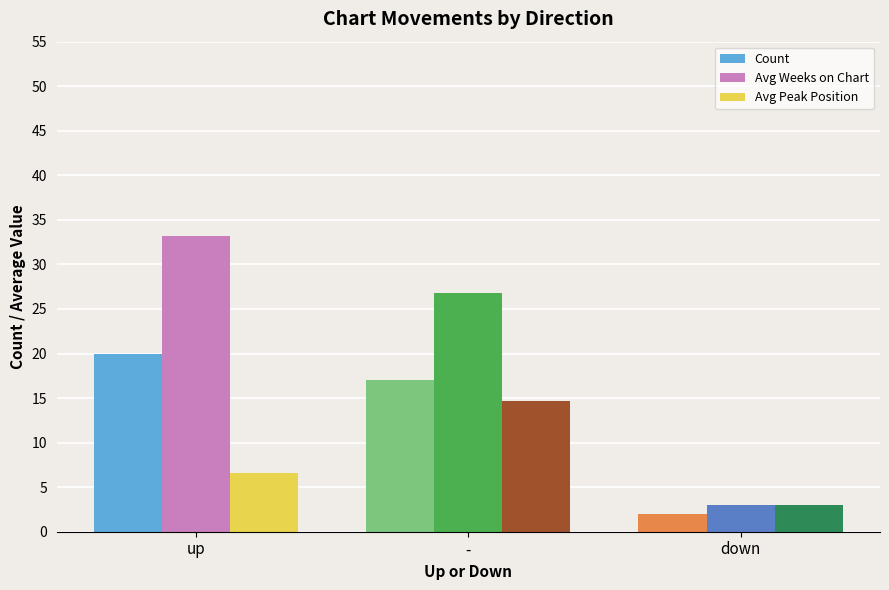

Reading left to right, what are all the values shown in this chart?

Count: 20.0	17.0	2.0
Avg Weeks on Chart: 33.2	26.8	3.0
Avg Peak Position: 6.6	14.7	3.0